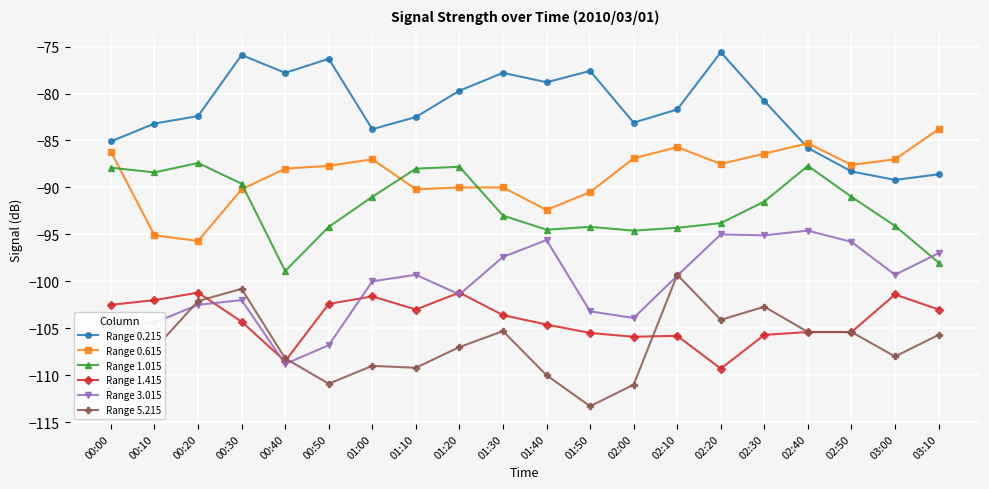

At 00:10, list the series in order from largest to smallest.

Range 0.215, Range 1.015, Range 0.615, Range 1.415, Range 3.015, Range 5.215